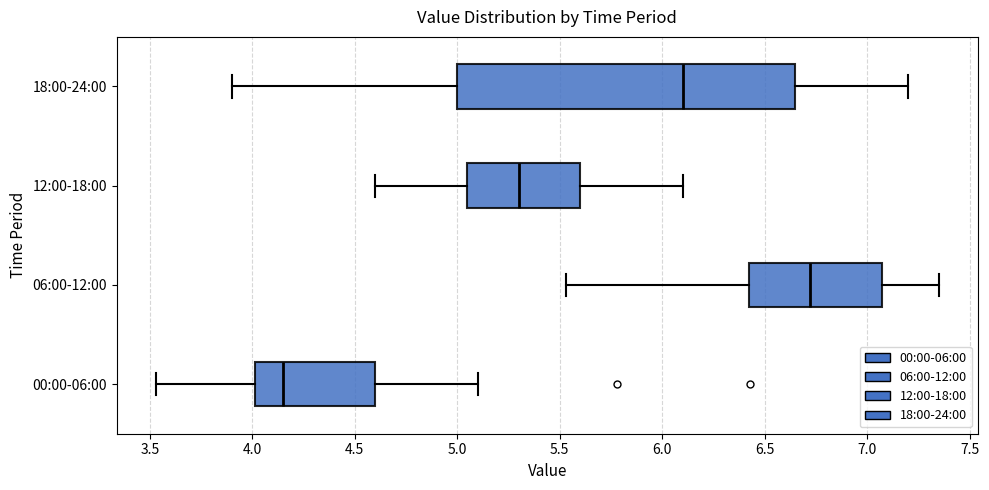

Where does the left whisker of the box for 06:00-12:00 end on the x-axis? The values are not printed on the chart, so give them approximately, as read against the axis.

5.55